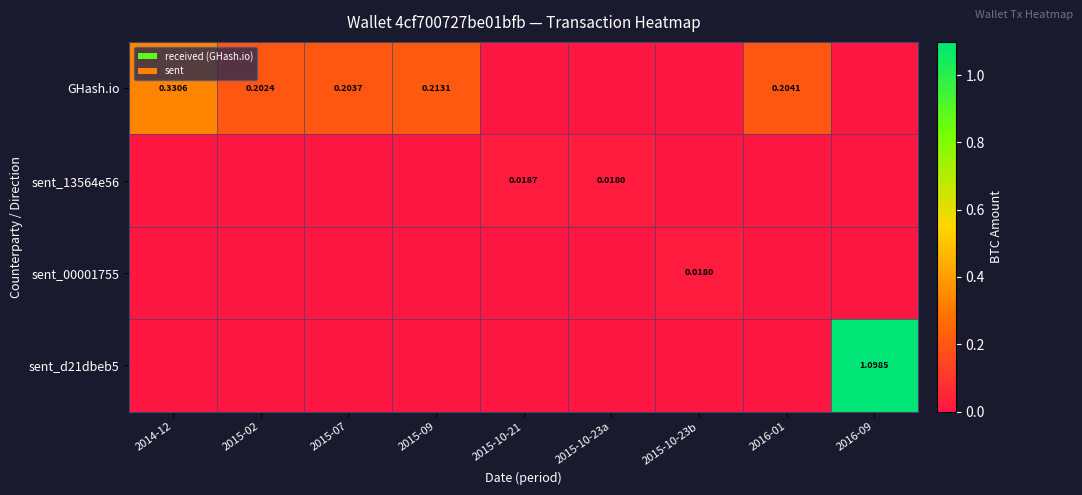

At which category does the chart reach its peak across all series?

2016-09